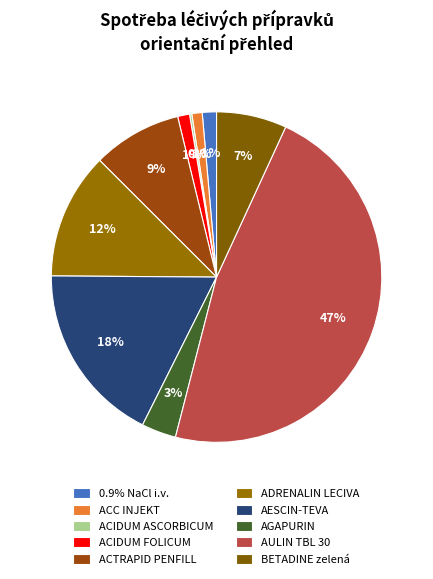

Does any single category account for the majority?

No